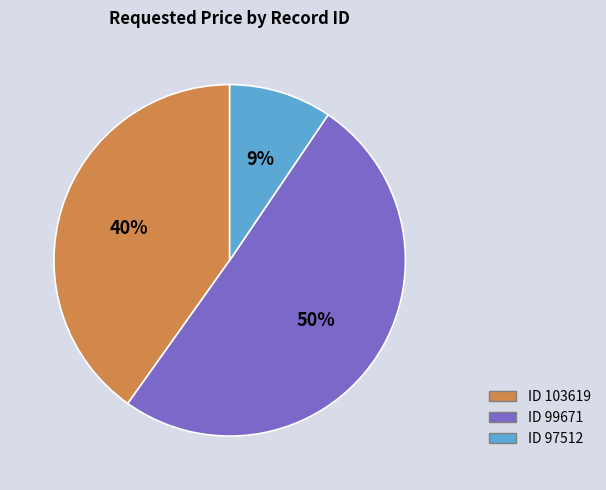

Is there a majority slice in this chart?

Yes